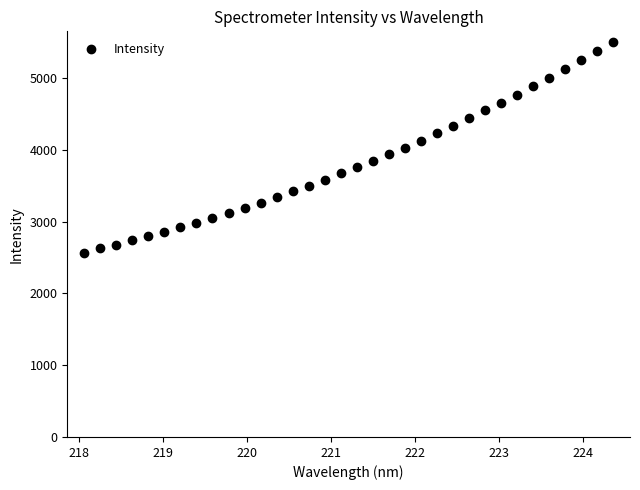

What is the range of Y values (max minus min)?

2933.8